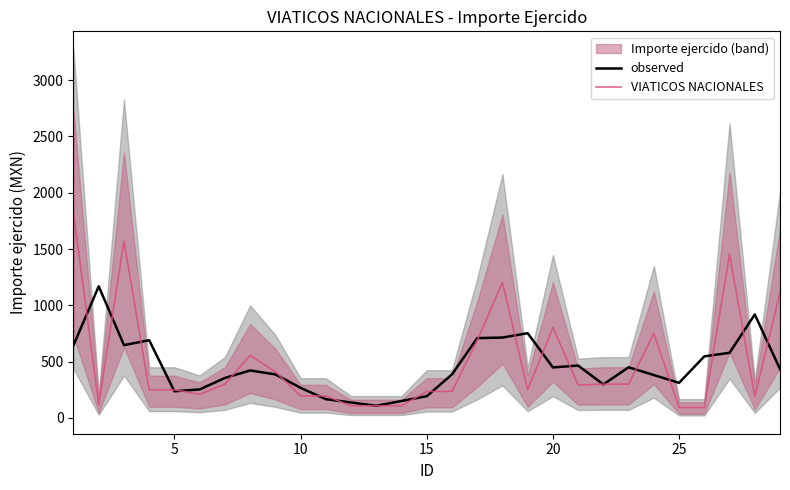

Is this an area chart (filled region under the line)?

No